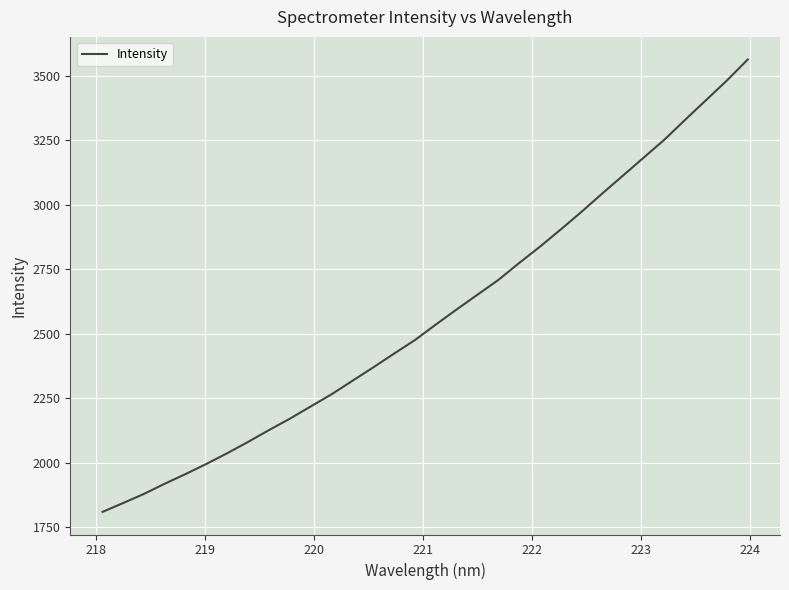

What is the minimum value shown in the chart?

1810.1